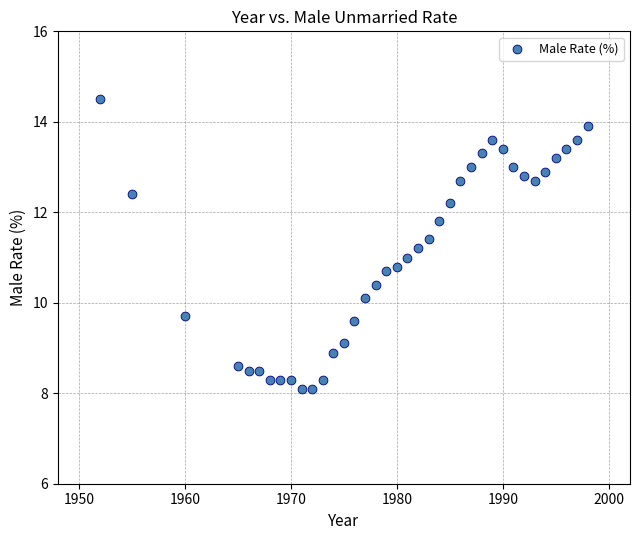

What is the range of Y values (max minus min)?

6.4